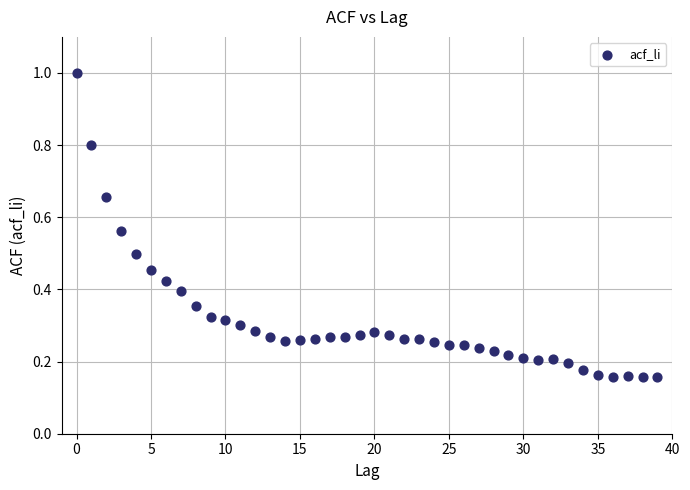

What is the range of Y values (max minus min)?

0.8